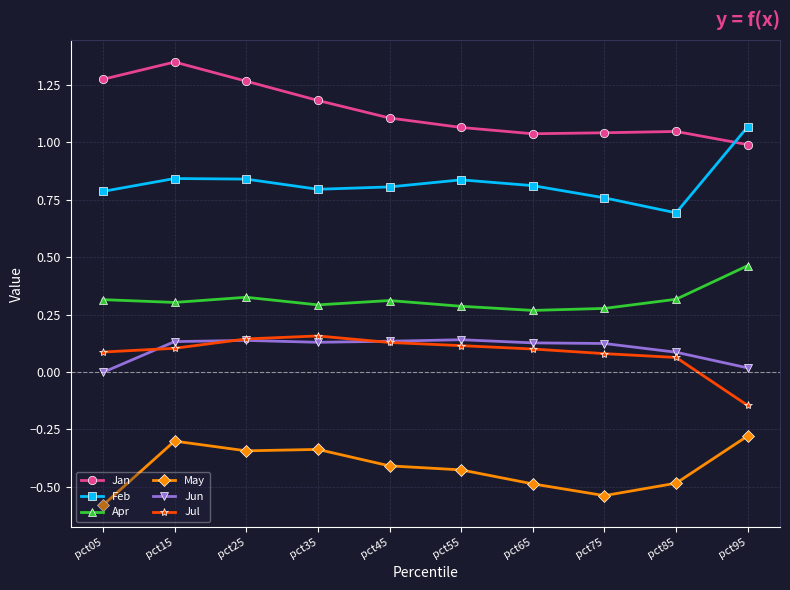

What are all the series names shown in the legend?

Jan, Feb, Apr, May, Jun, Jul